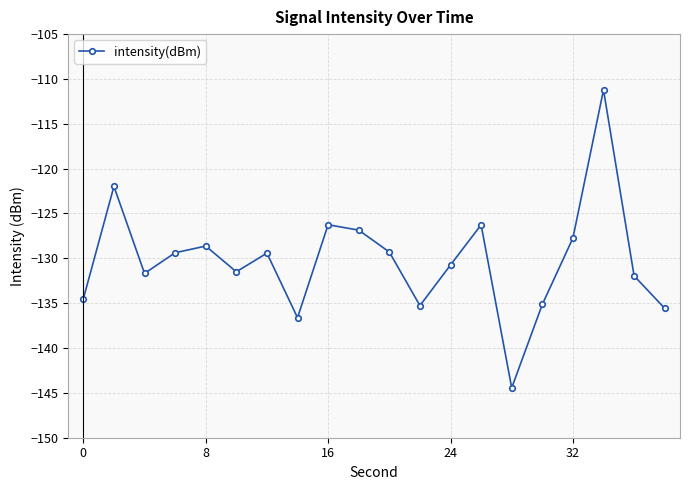

True or false: there are more than 0 points higher than both neighbors.

True